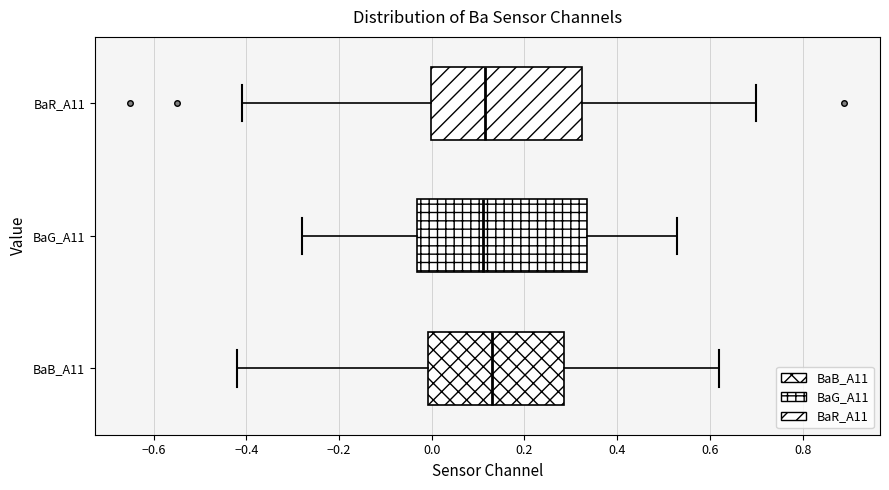

Where does the right whisker of the box for BaG_A11 end on the x-axis? The values are not printed on the chart, so give them approximately, as read against the axis.

0.54